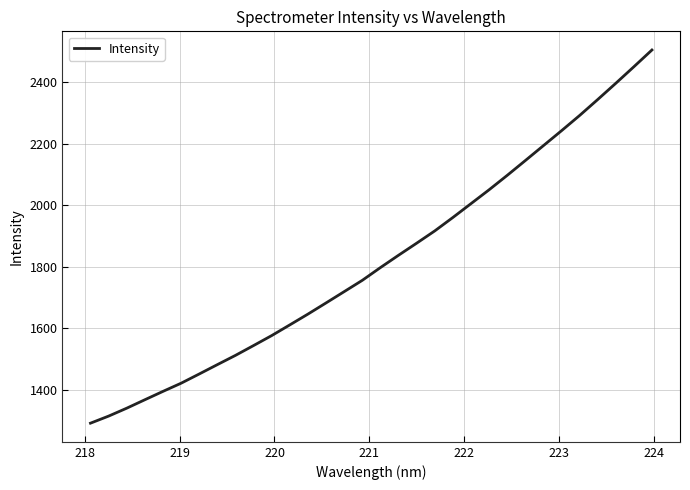

How many distinct data groups are displayed?

1